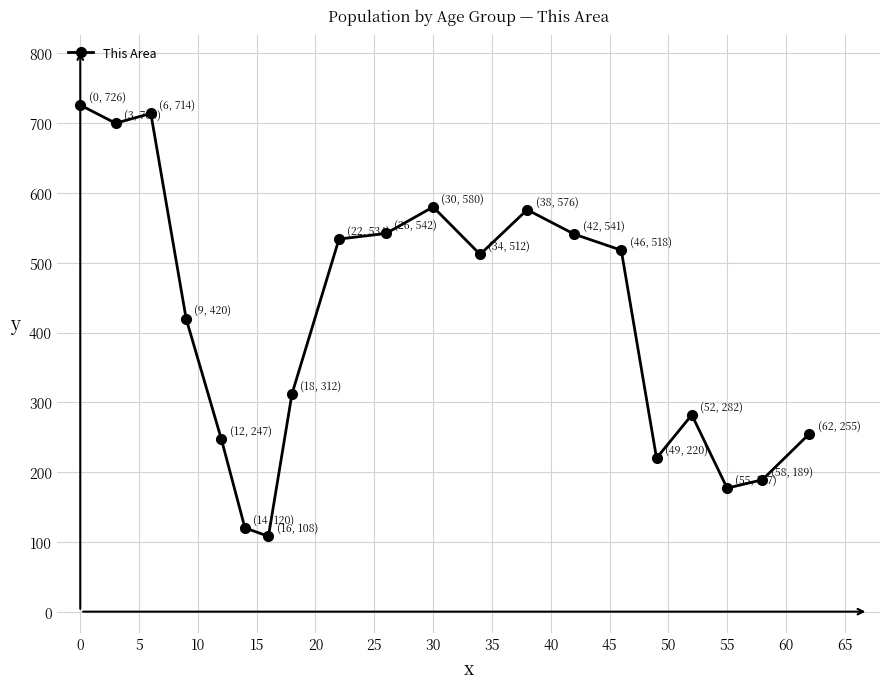

What is the difference between the second highest and minimum values?

606